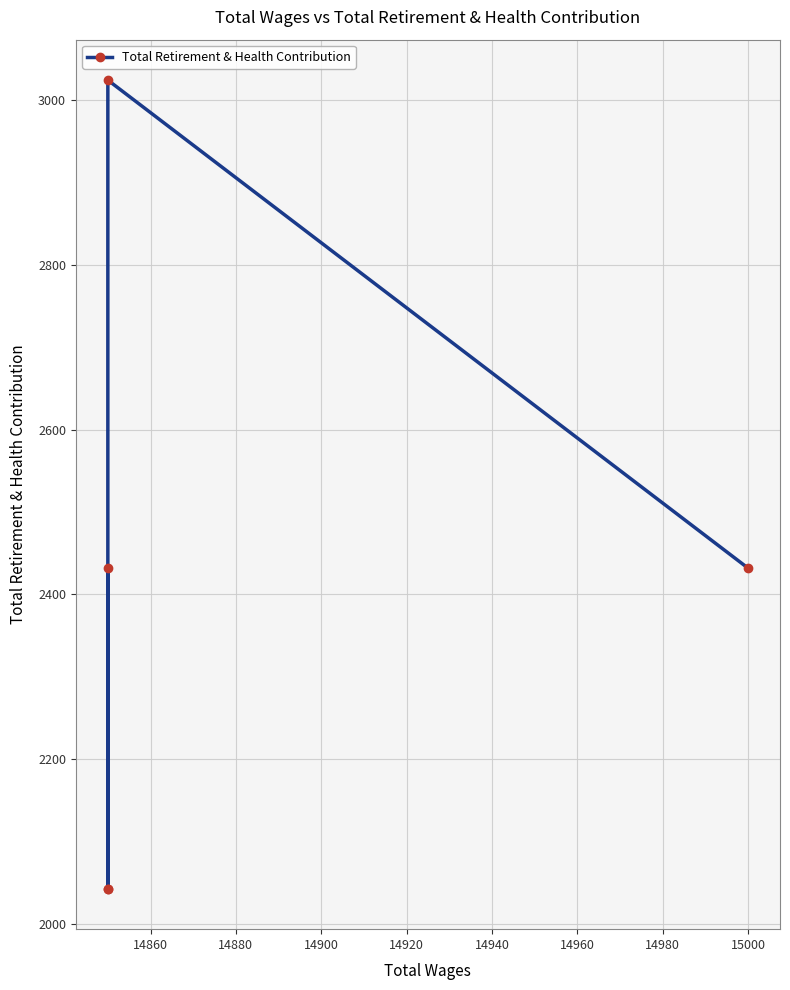

The chart shows a value of 3196 at 14860. True or false?

False